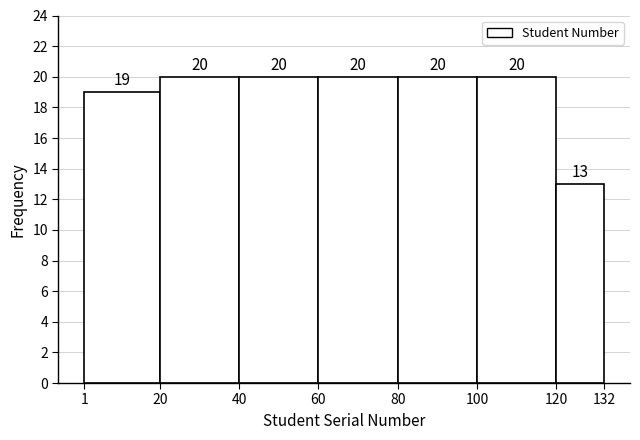

What is the height of the bar covering 60 to 80 on the x-axis?

20